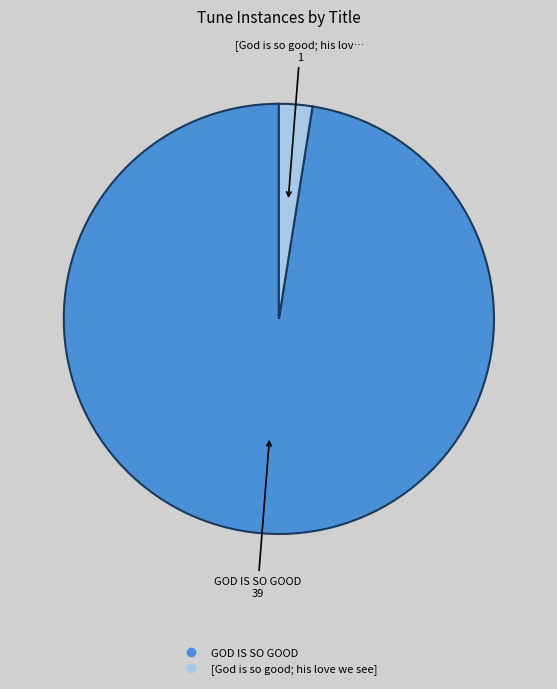

Which category accounts for the majority?

GOD IS SO GOOD